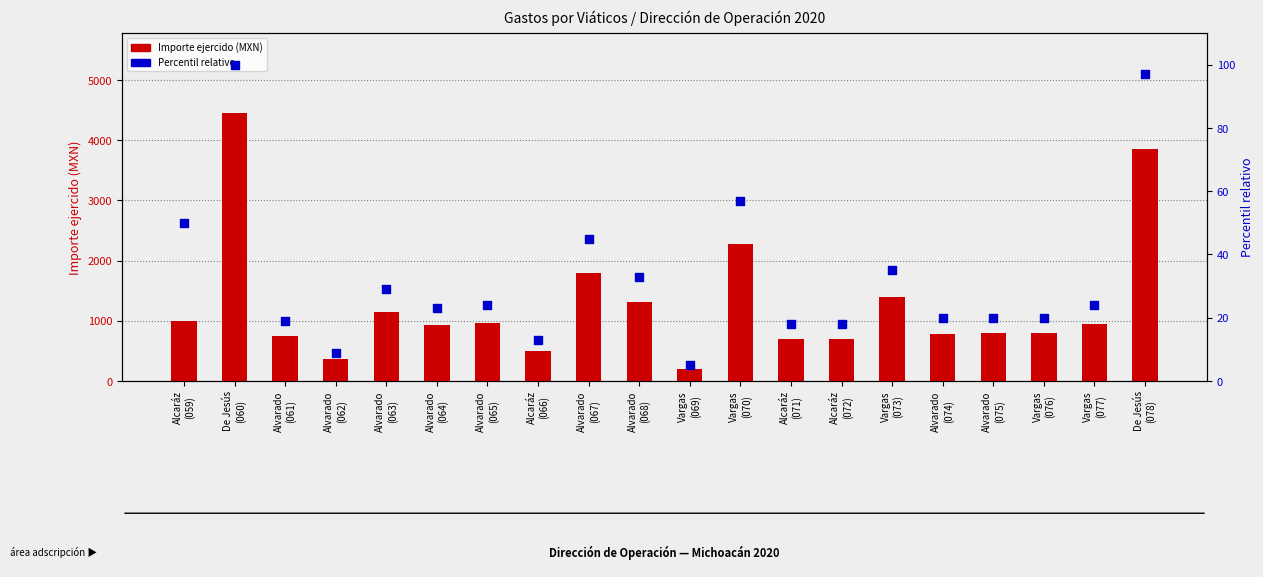

Which series reaches the maximum Y coordinate?

Importe ejercido (MXN)